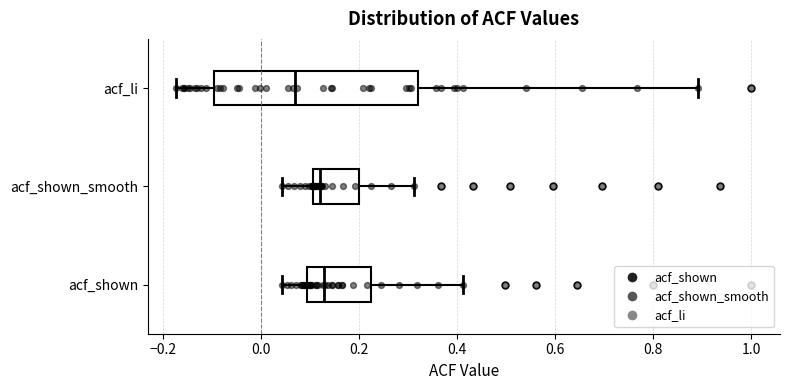

Reading bottom to top, transcribe this box plot: for each box, give where its median line is, the range the box spans, and where its two whiskers end, as read against the x-axis. The values are not printed on the chart, so give them approximately, as read against the axis.

acf_shown: median 0.12, box 0.10 to 0.22, whiskers 0.04 to 0.42
acf_shown_smooth: median 0.12, box 0.10 to 0.20, whiskers 0.04 to 0.32
acf_li: median 0.08, box -0.10 to 0.32, whiskers -0.18 to 0.90